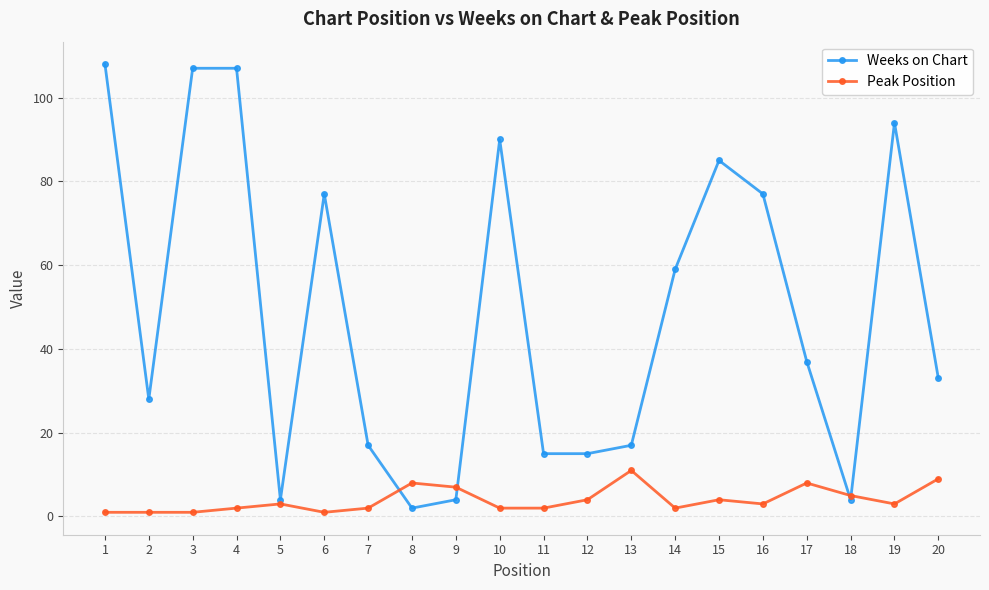

What is the value of the Peak Position point at the 13th from the left?

11